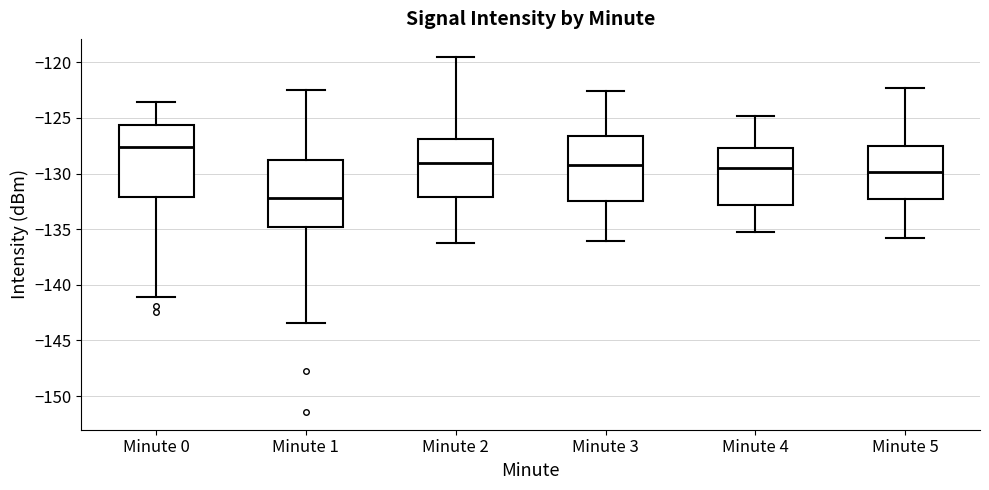

Reading left to right, read every box against the y-axis: the position of its median line, the range the box covers, and the ends of its whiskers. The values are not printed on the chart, so give them approximately, as read against the axis.

Minute 0: median -127.5, box -132.0 to -125.5, whiskers -141.0 to -123.5
Minute 1: median -132.0, box -135.0 to -128.5, whiskers -143.5 to -122.5
Minute 2: median -129.0, box -132.0 to -127.0, whiskers -136.0 to -119.5
Minute 3: median -129.0, box -132.5 to -126.5, whiskers -136.0 to -122.5
Minute 4: median -129.5, box -133.0 to -127.5, whiskers -135.5 to -125.0
Minute 5: median -130.0, box -132.0 to -127.5, whiskers -136.0 to -122.5